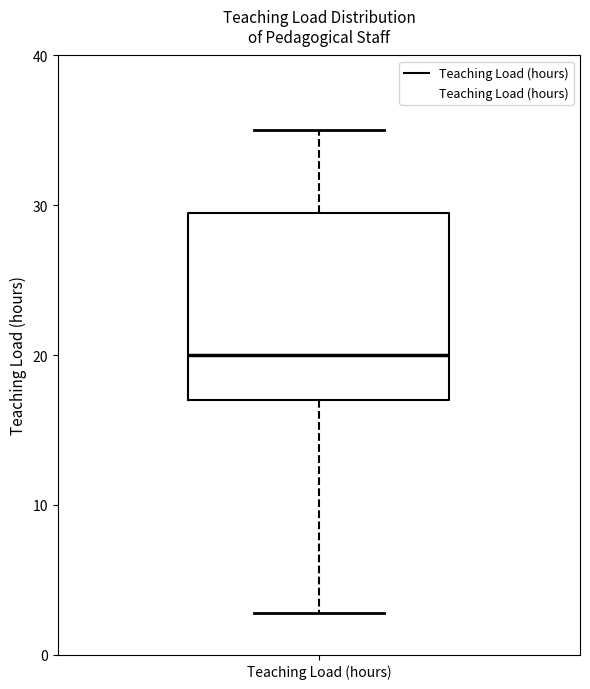

Where is the upper edge of the box for Teaching Load (hours) on the y-axis? The values are not printed on the chart, so give them approximately, as read against the axis.

30